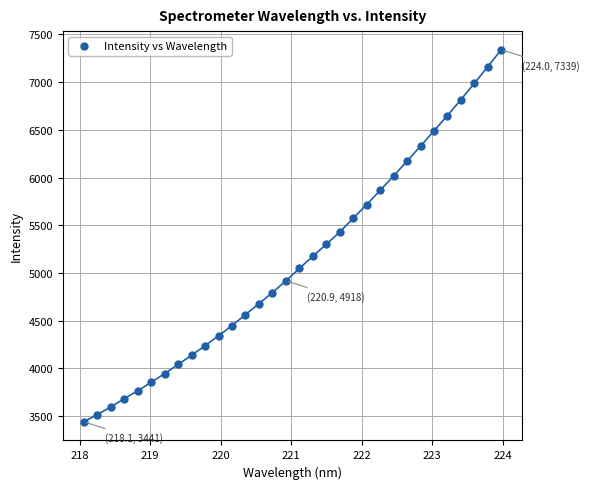

What is the range of X values (max minus min)?

5.9